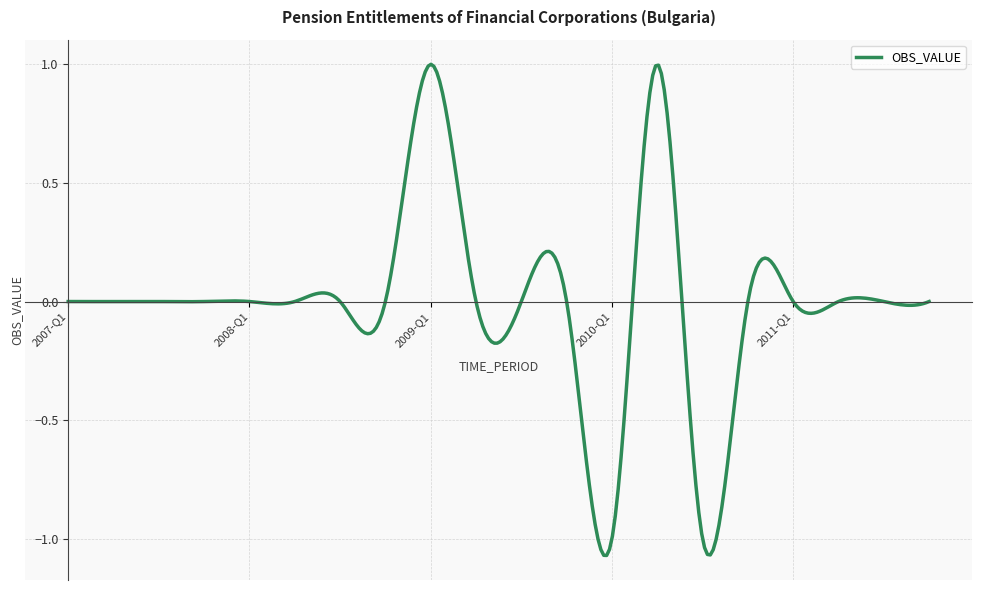

Does the chart display data point markers on the line(s)?

No